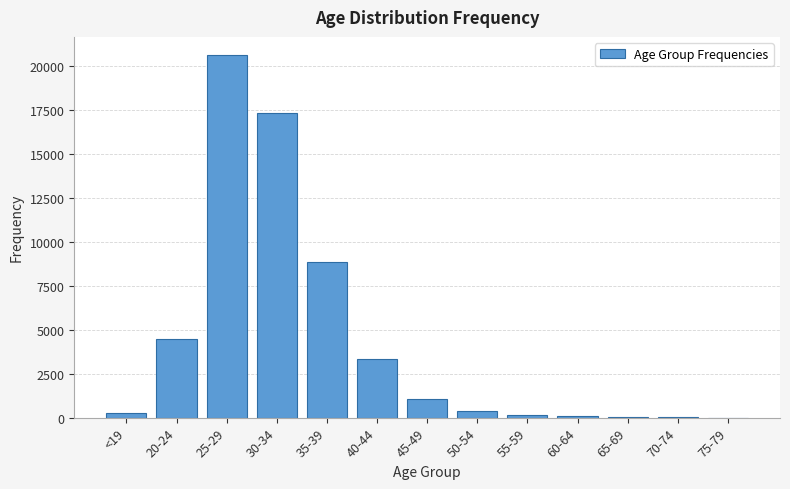

The value at 25-29 is 32766. True or false?

False